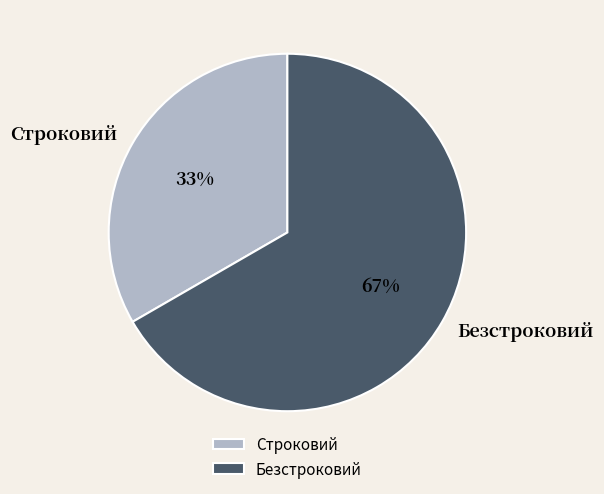

What is the ratio of the value at Безстроковий to the value at Строковий?

2.0